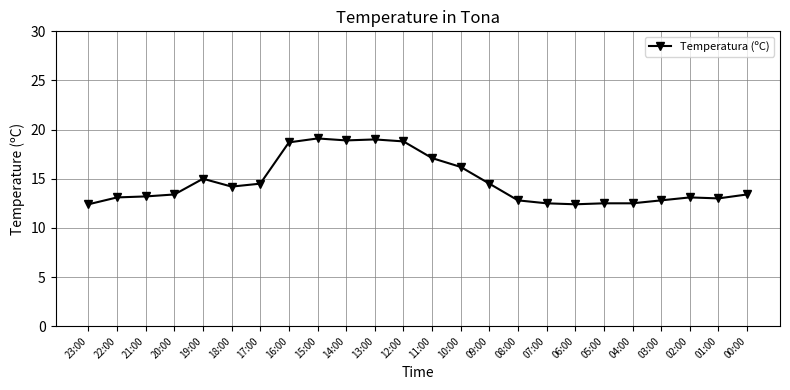

The value at 21:00 is 13.2. True or false?

True